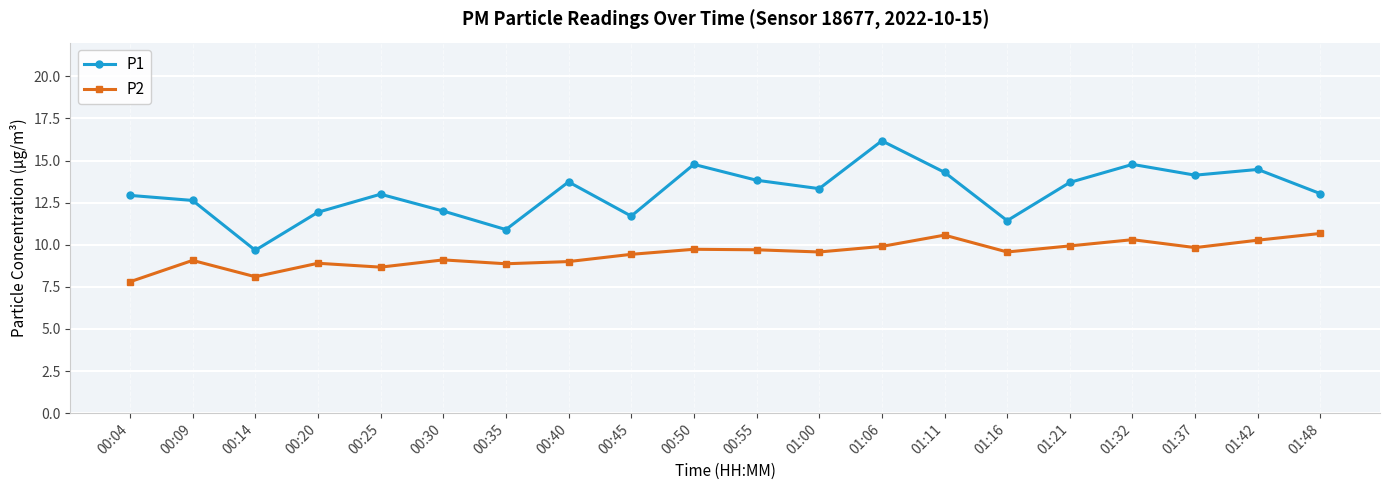

What is the label of the 2nd point from the right?

01:42